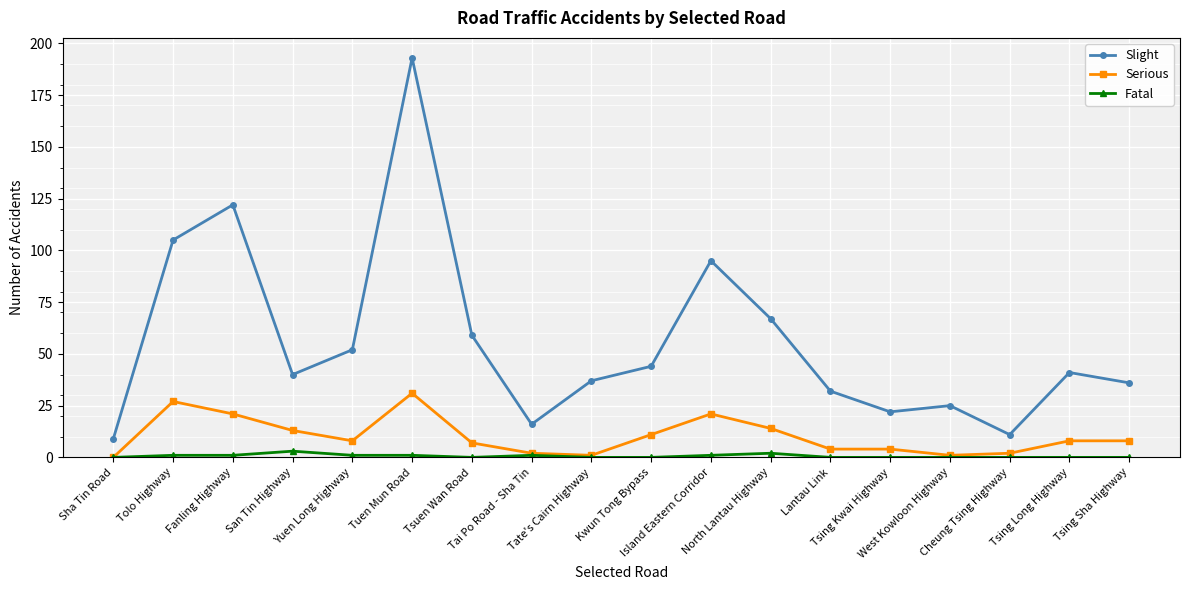

Count the Fatal values in the range 0 to 1.

16